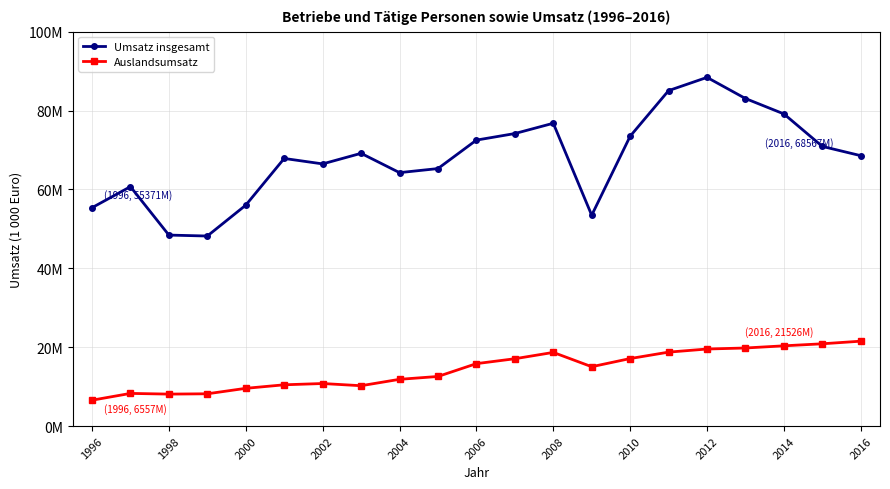

What are all the series names shown in the legend?

Umsatz insgesamt, Auslandsumsatz